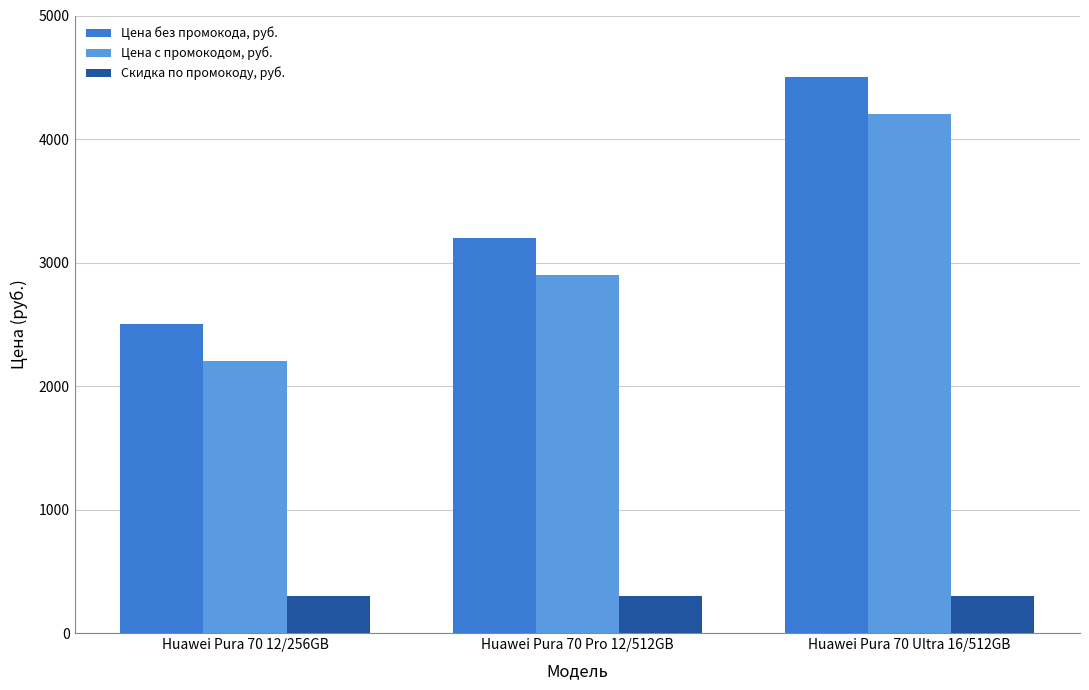

What is the average value of the Цена без промокода, руб. series?

3399